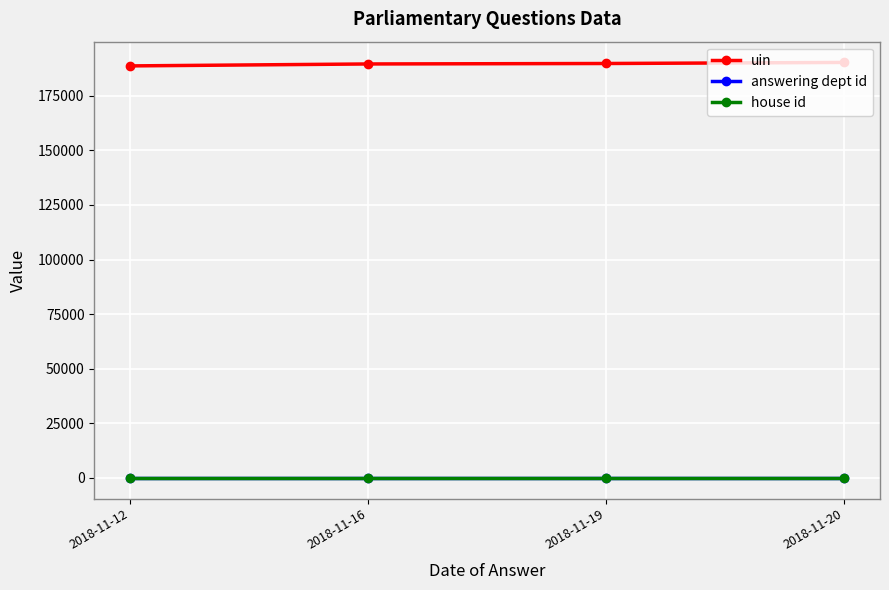

True or false: uin and answering dept id intersect in this chart.

False